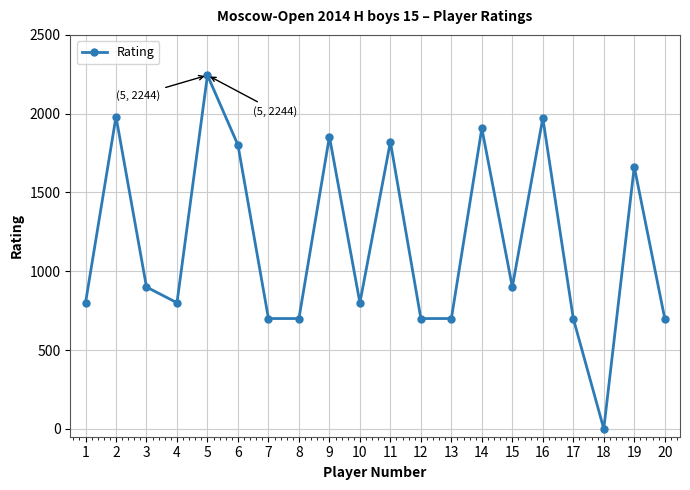

The value at 6 is 848. True or false?

False